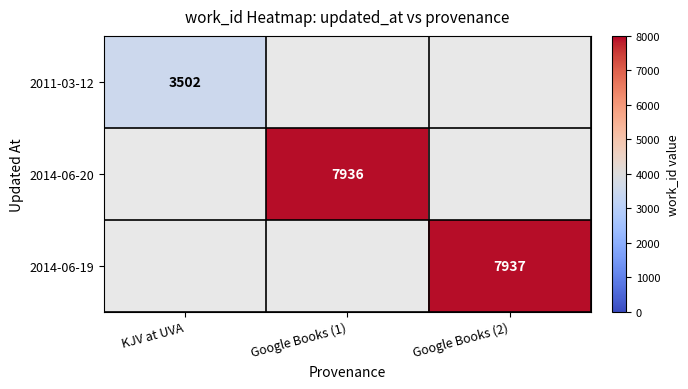

True or false: 2014-06-19 has a value of 13925 at Google Books (2).

False